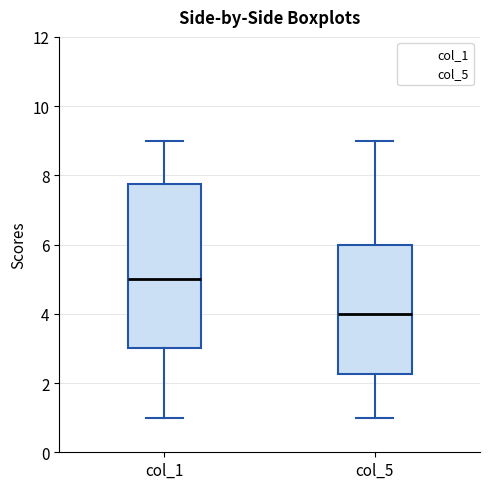

Reading left to right, transcribe this box plot: for each box, give where its median line is, the range the box spans, and where its two whiskers end, as read against the y-axis. The values are not printed on the chart, so give them approximately, as read against the axis.

col_1: median 5.0, box 3.0 to 7.8, whiskers 1.0 to 9.0
col_5: median 4.0, box 2.2 to 6.0, whiskers 1.0 to 9.0